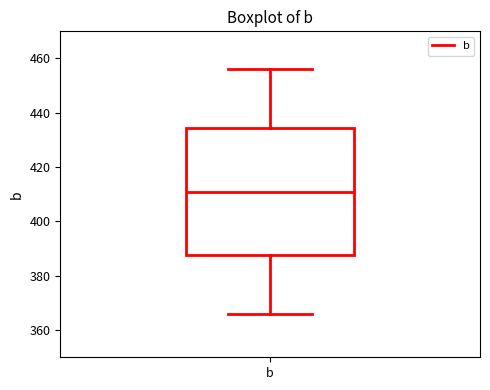

Read this box plot against the y-axis: the position of the median line, the range covered by the box, and the ends of both whiskers. The values are not printed on the chart, so give them approximately, as read against the axis.

median 412, box 388 to 434, whiskers 366 to 456